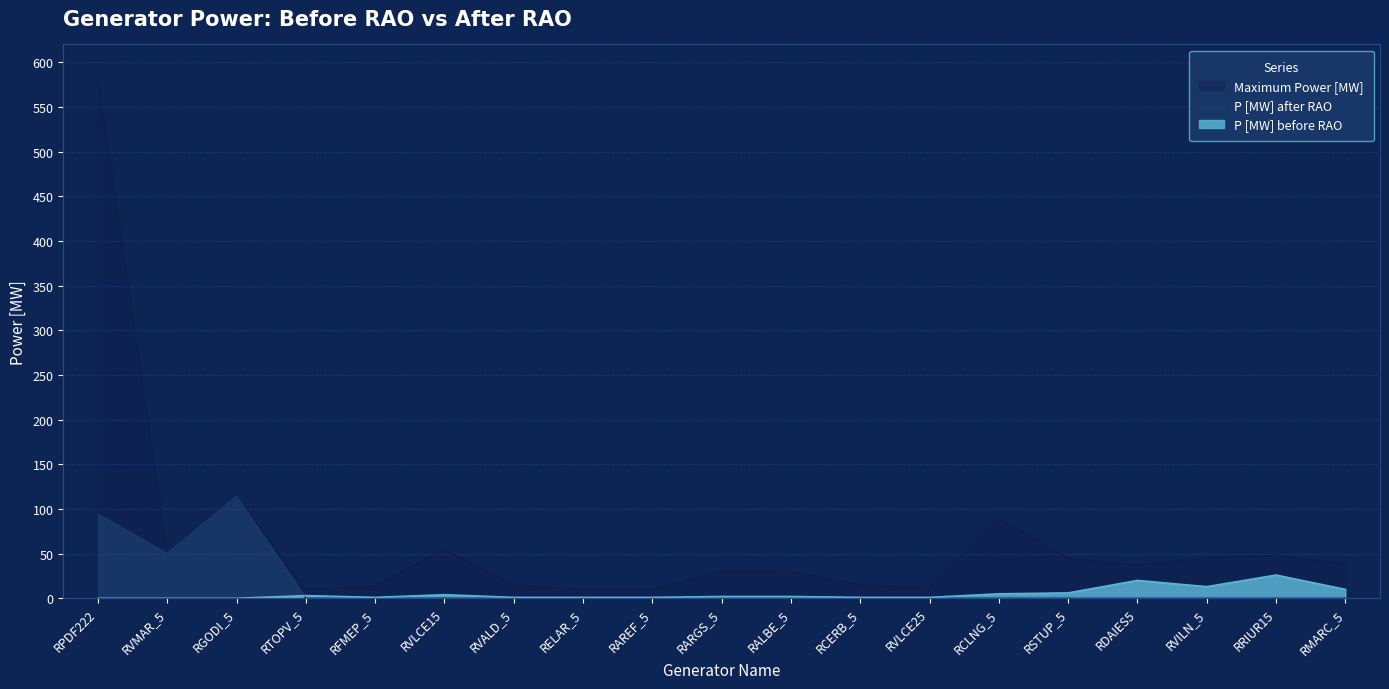

Reading left to right, extract all data points from this chart.

P [MW] before RAO: 0	0	0	3	1	4	1	1	1	2	2	1	1	5	6	20	13	26	10
P [MW] after RAO: 94	50	114	0	0	0	0	0	0	0	0	0	0	0	0	0	0	0	0
Maximum Power [MW]: 580	50	114	10	14	55	15	10	10	31	30	15	12	90	45	37	46	48	39